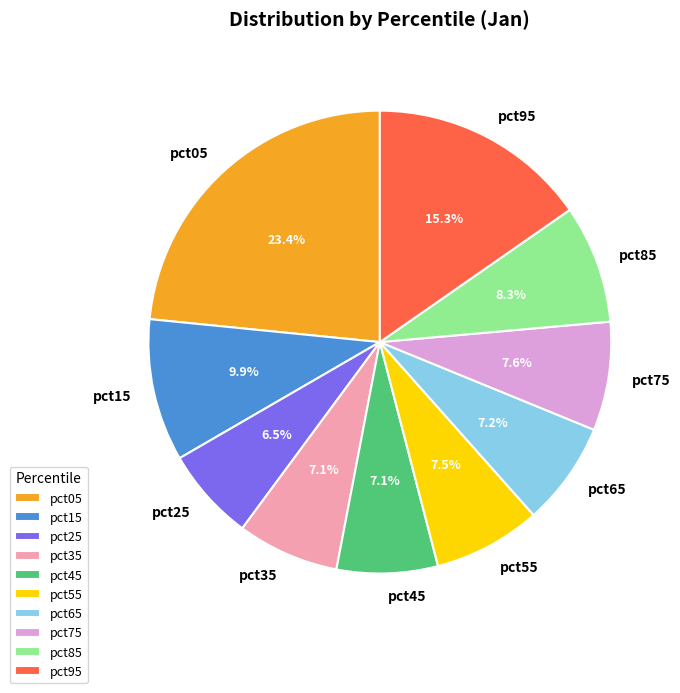

To the nearest percent, what percentage of the pie is pct05?

23%